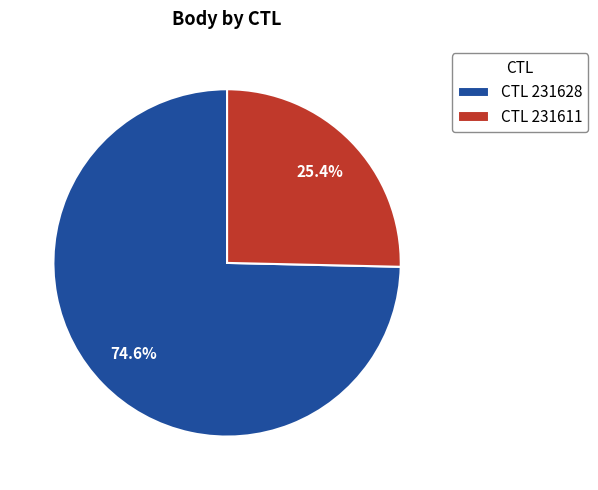

Which slice represents more than half of the pie?

CTL 231628